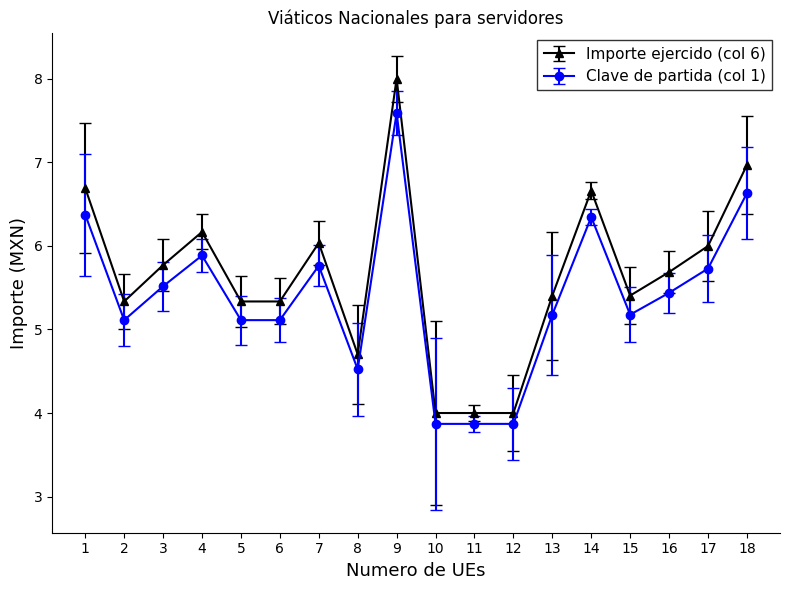

At which category does the chart reach its peak across all series?

9